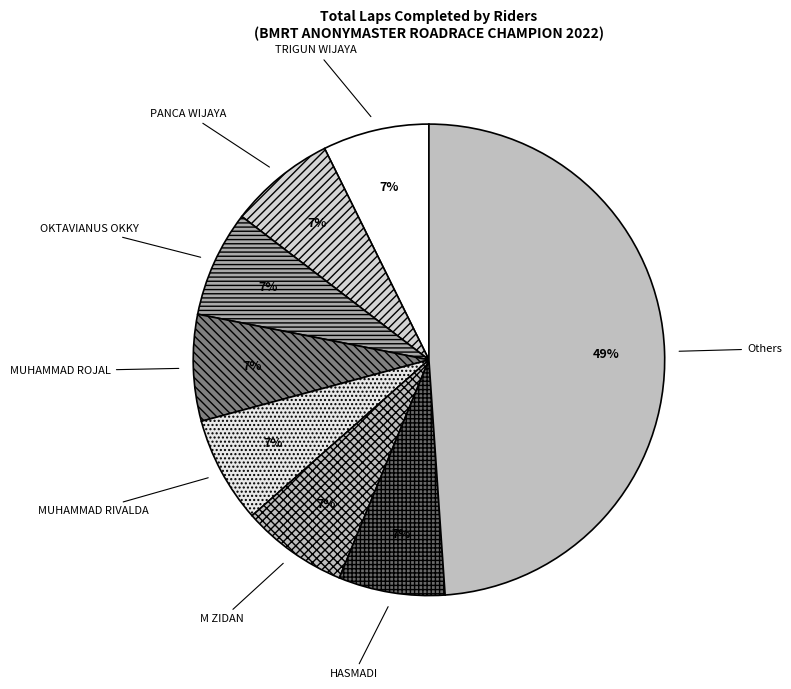

Which slice is the largest?

Others